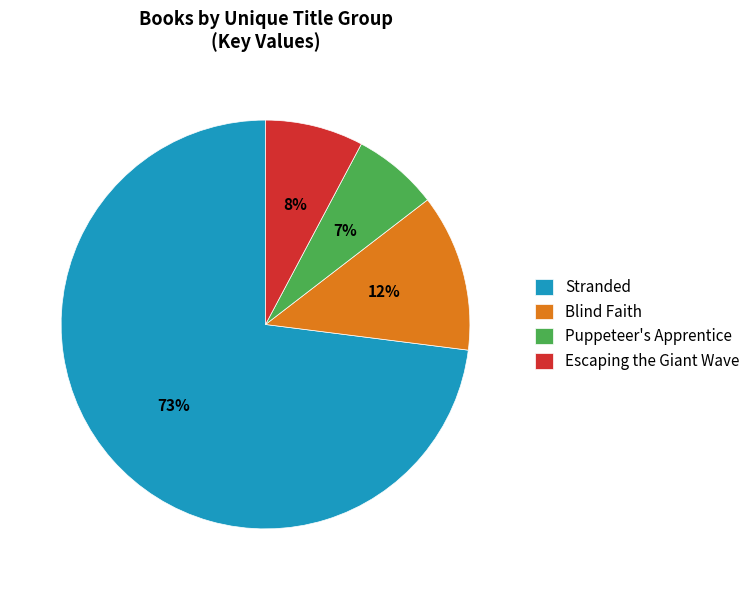

Does any single category account for the majority?

Yes